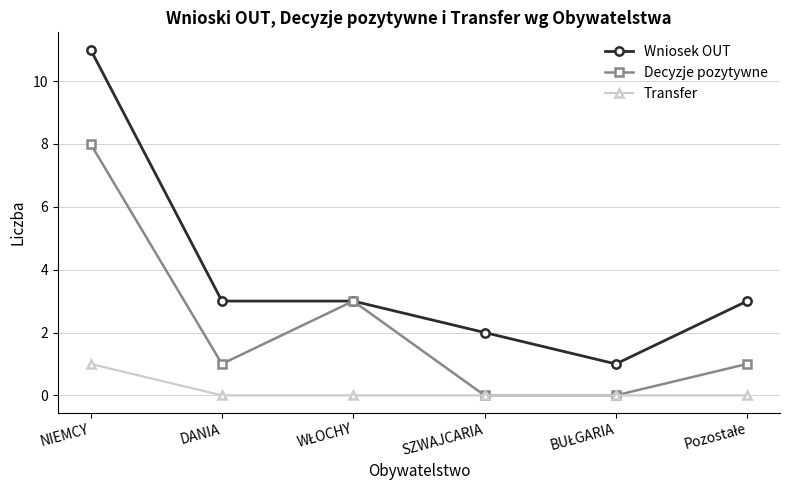

The value of Decyzje pozytywne at SZWAJCARIA is 0. True or false?

True